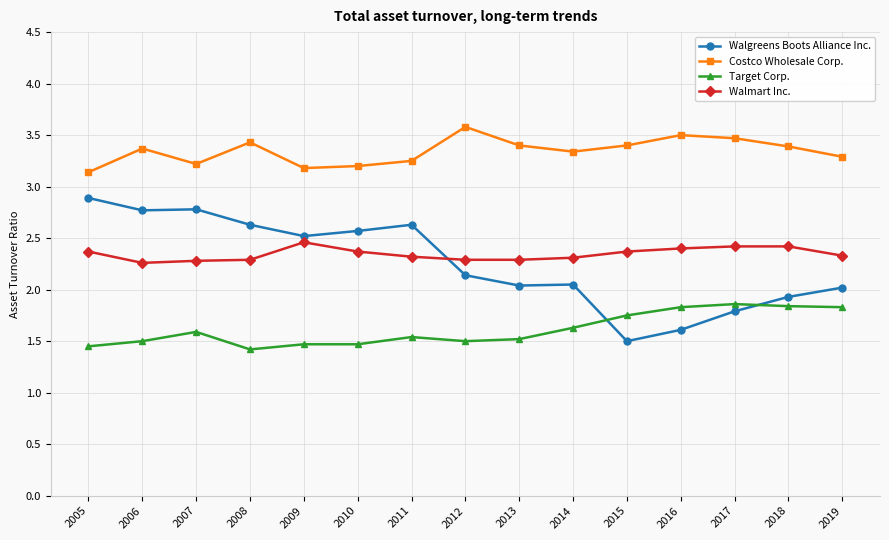

What is the total value across all series at 2009?

9.6